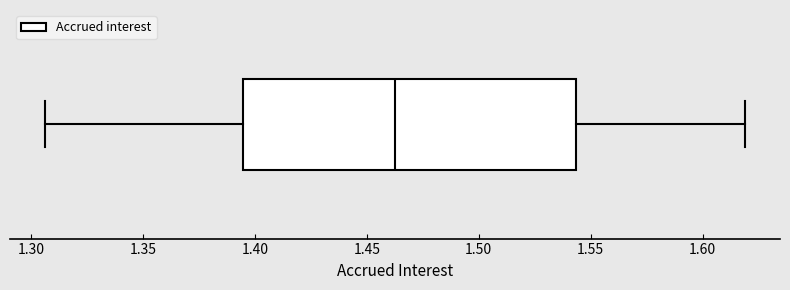

Read this box plot against the x-axis: the position of the median line, the range covered by the box, and the ends of both whiskers. The values are not printed on the chart, so give them approximately, as read against the axis.

median 1.465, box 1.395 to 1.545, whiskers 1.305 to 1.620